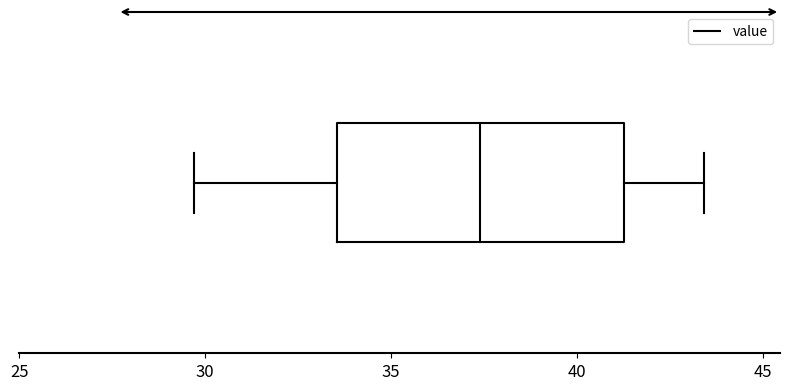

Where does the right whisker of the box end on the x-axis? The values are not printed on the chart, so give them approximately, as read against the axis.

43.5